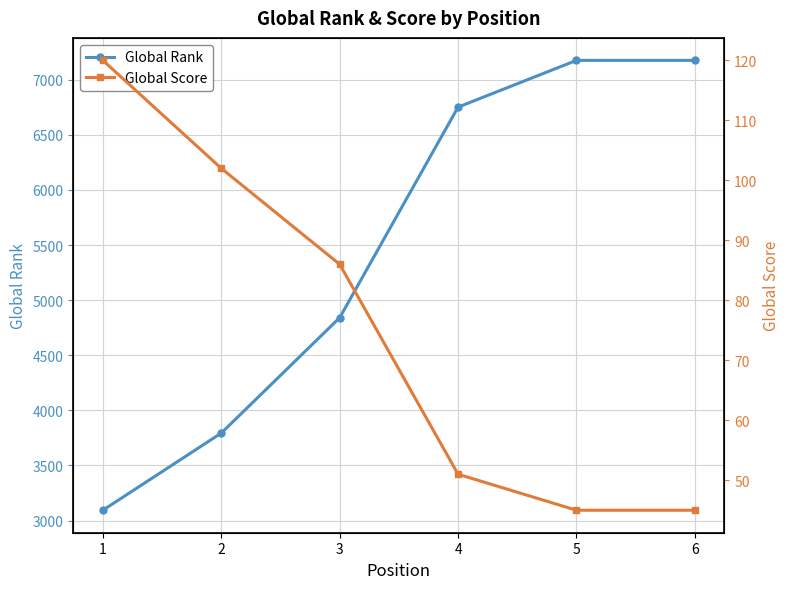

What is the difference between the Global Score values at 6 and 1?

75